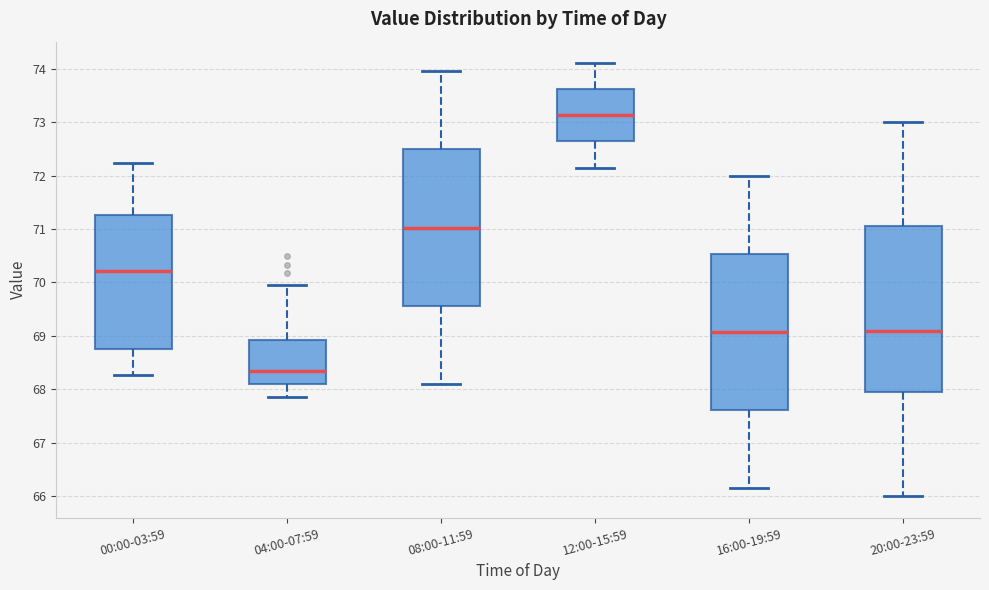

Where is the upper edge of the box for 12:00-15:59 on the y-axis? The values are not printed on the chart, so give them approximately, as read against the axis.

73.6